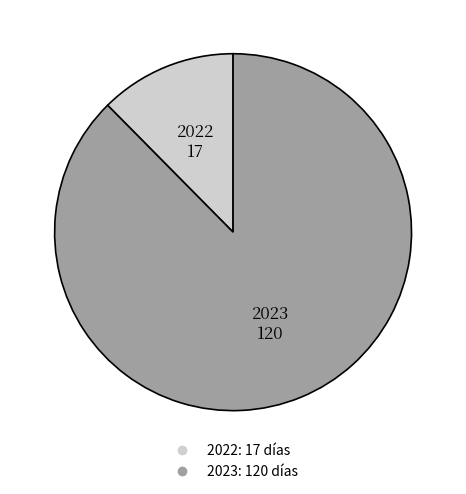

Which slice is the smallest?

2022